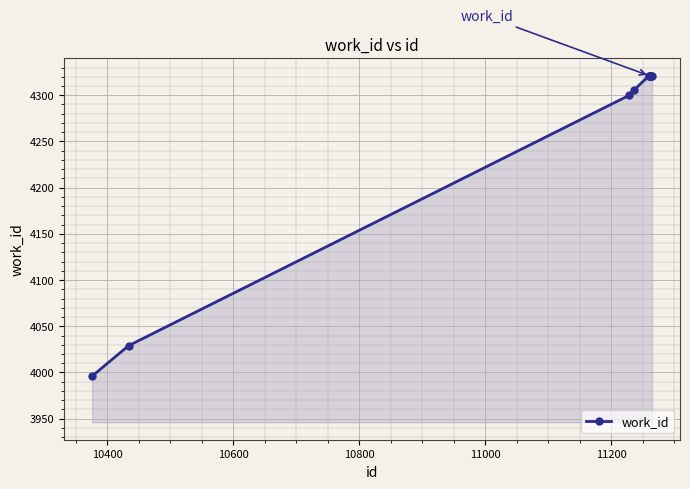

What is the value of the 2nd point from the left?

4029